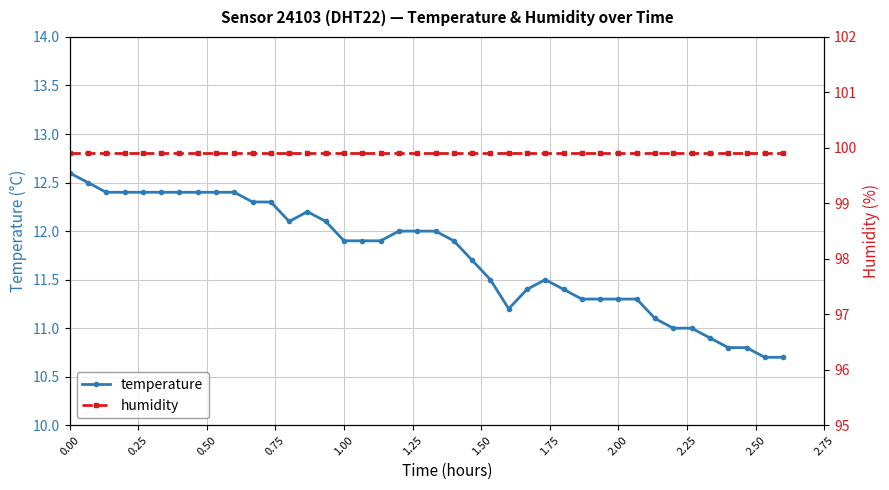

What is the highest value of the temperature series?

12.6